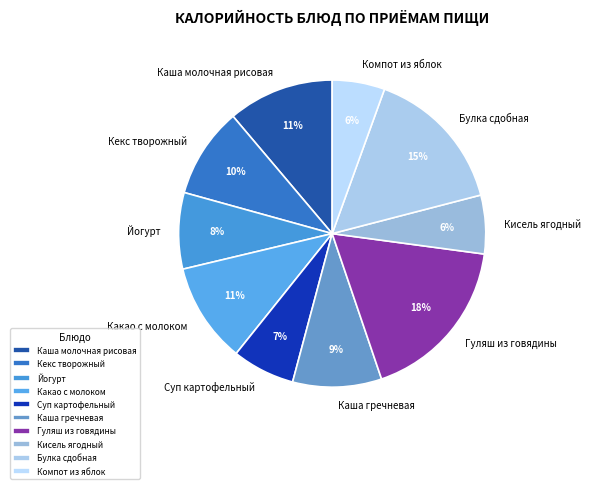

Does Суп картофельный represent more than half of the total?

No